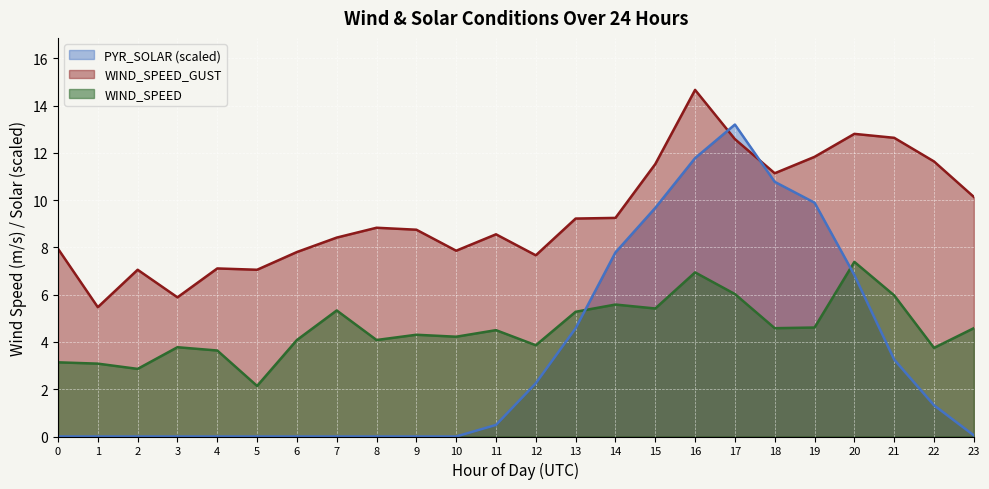

What is the difference between the maximum and second lowest values in the WIND_SPEED series?

4.5